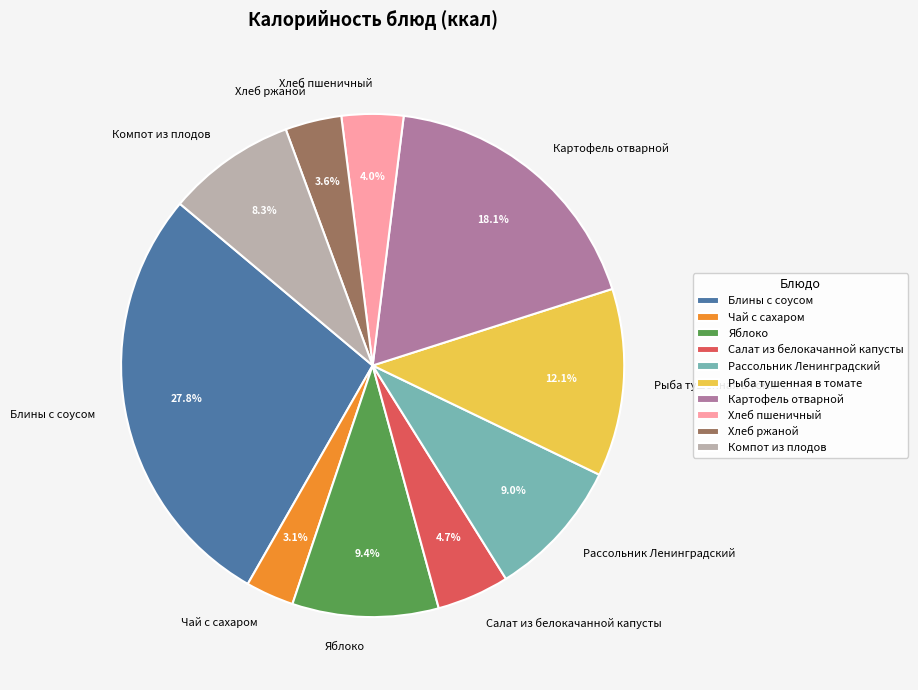

What is the smallest slice in the pie chart?

Чай с сахаром